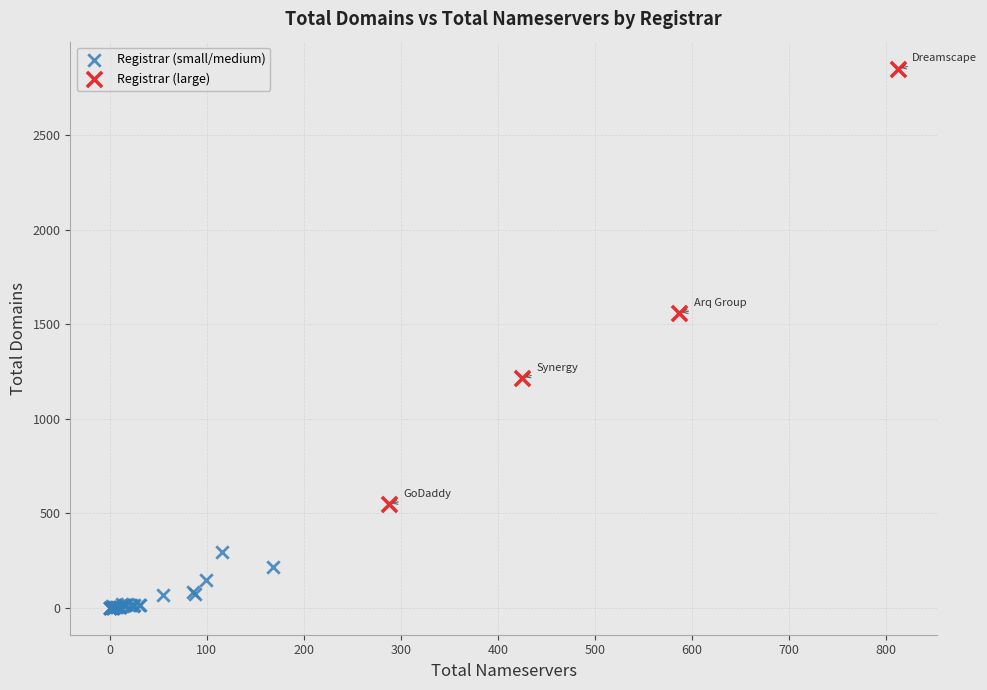

Which series has the widest spread of Y values?

Registrar (large)